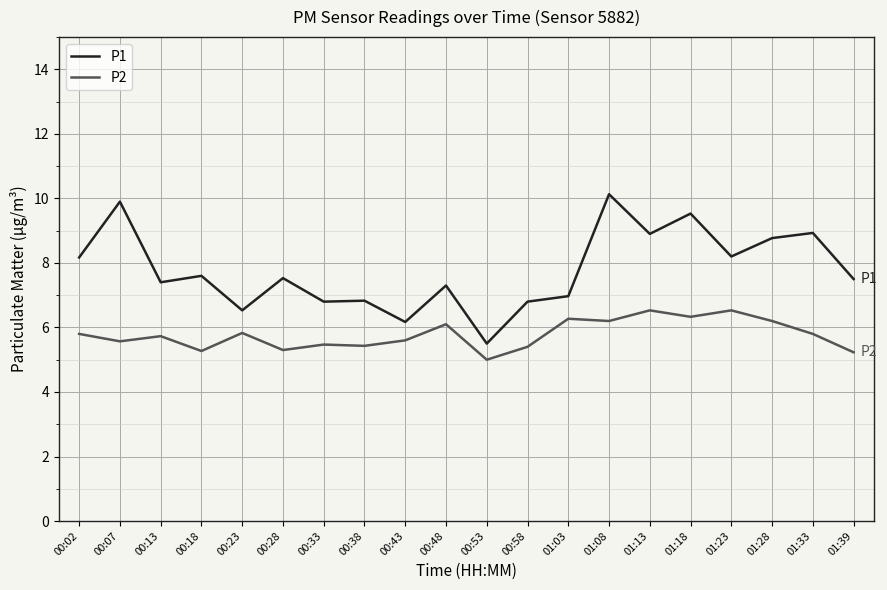

What position from the right is 01:18?

5